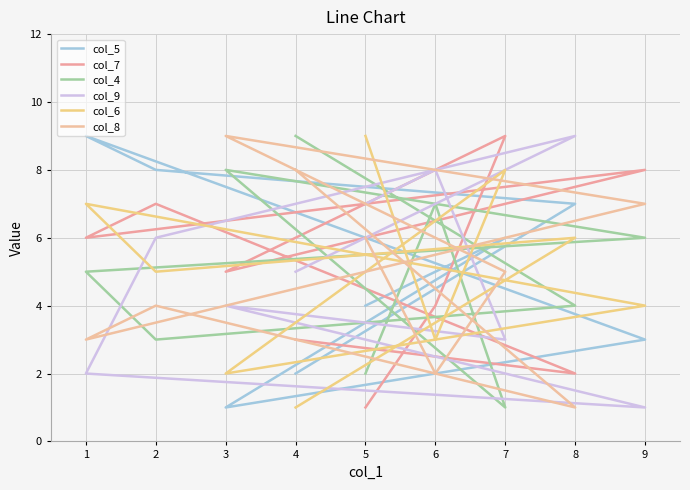

Rank the categories by col_5 value from lowest to highest.

3, 4, 9, 5, 6, 7, 8, 2, 1